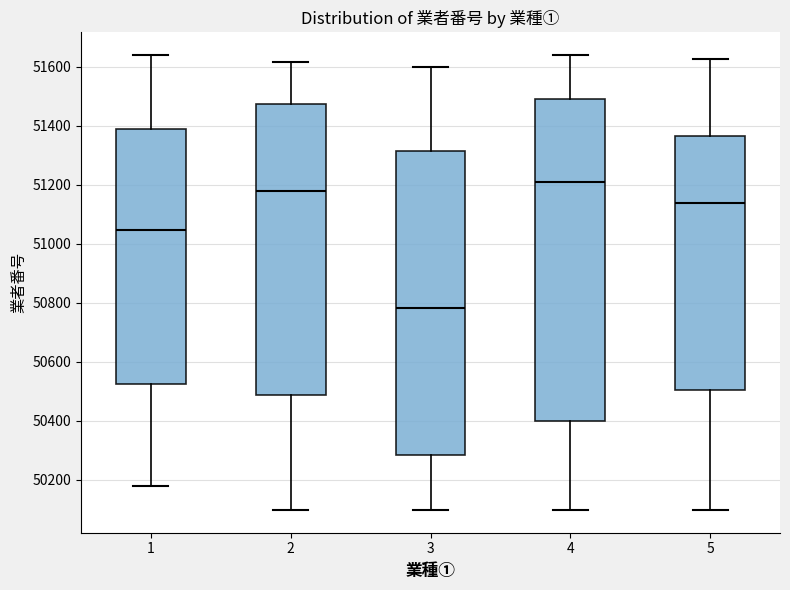

Reading left to right, transcribe this box plot: for each box, give where its median line is, the range the box spans, and where its two whiskers end, as read against the y-axis. The values are not printed on the chart, so give them approximately, as read against the axis.

1: median 51040, box 50520 to 51380, whiskers 50180 to 51640
2: median 51180, box 50480 to 51480, whiskers 50100 to 51620
3: median 50780, box 50280 to 51320, whiskers 50100 to 51600
4: median 51220, box 50400 to 51480, whiskers 50100 to 51640
5: median 51140, box 50500 to 51360, whiskers 50100 to 51620